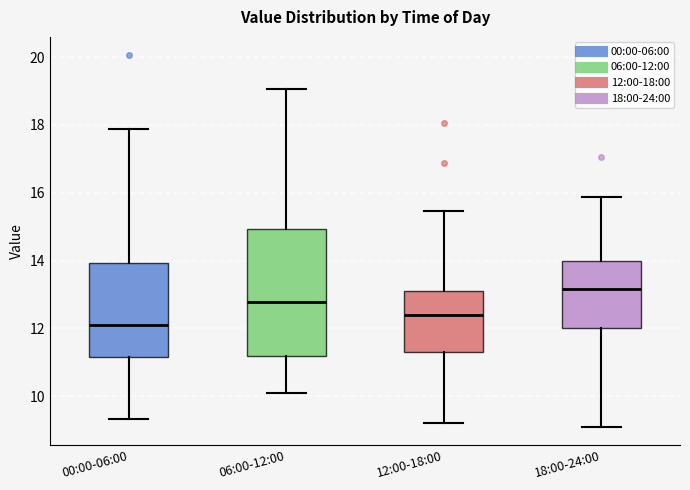

Reading left to right, transcribe this box plot: for each box, give where its median line is, the range the box spans, and where its two whiskers end, as read against the y-axis. The values are not printed on the chart, so give them approximately, as read against the axis.

00:00-06:00: median 12.0, box 11.2 to 14.0, whiskers 9.4 to 17.8
06:00-12:00: median 12.8, box 11.2 to 15.0, whiskers 10.2 to 19.0
12:00-18:00: median 12.4, box 11.4 to 13.2, whiskers 9.2 to 15.4
18:00-24:00: median 13.2, box 12.0 to 14.0, whiskers 9.2 to 15.8